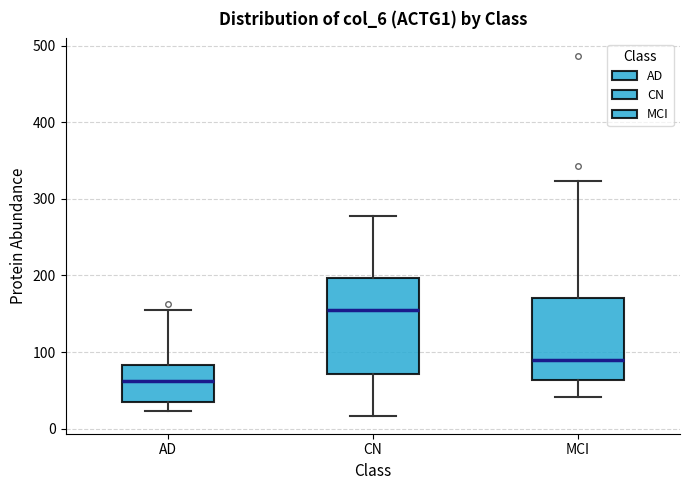

Which box's median line is the lowest?

AD